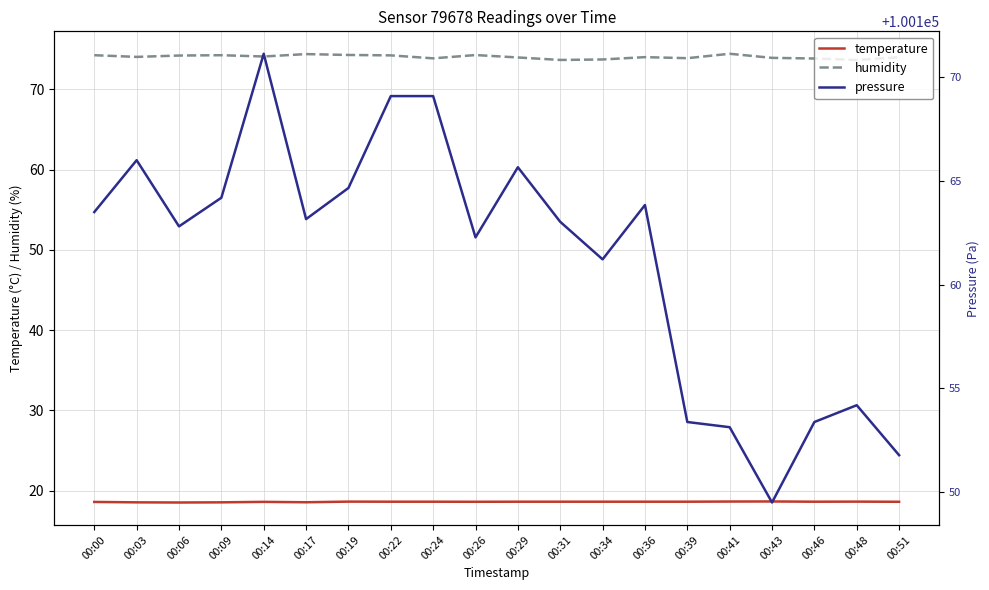

Does the chart display data point markers on the line(s)?

No